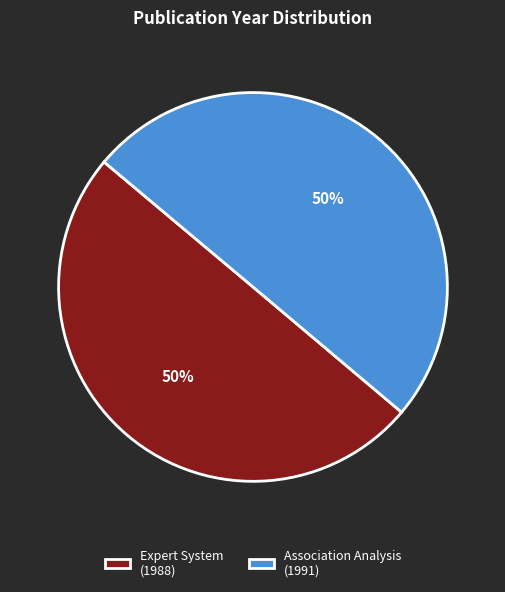

Do Association Analysis (1991) and Expert System (1988) together represent more than half of the pie?

Yes